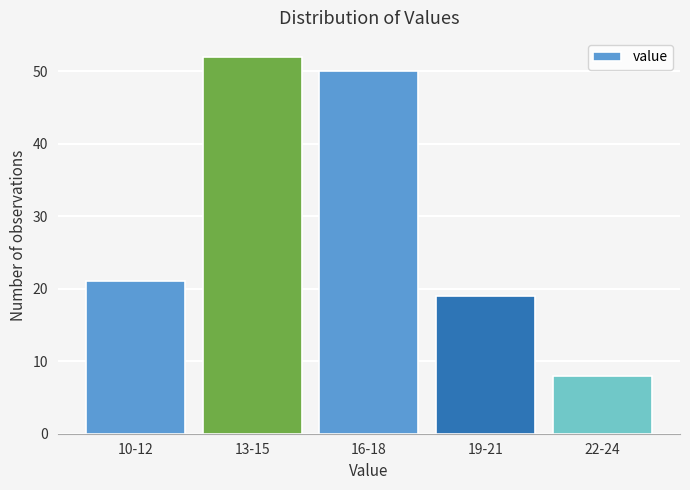

Reading left to right, list all the values displayed in this chart.

10-12=21	13-15=52	16-18=50	19-21=19	22-24=8